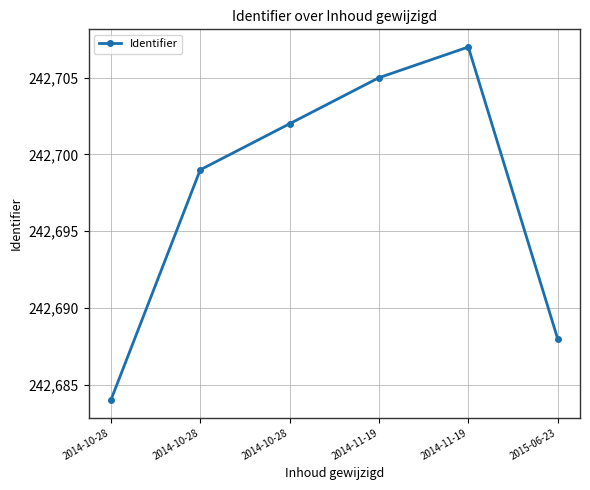

At which label does the data first exceed 242702?

2014-11-19